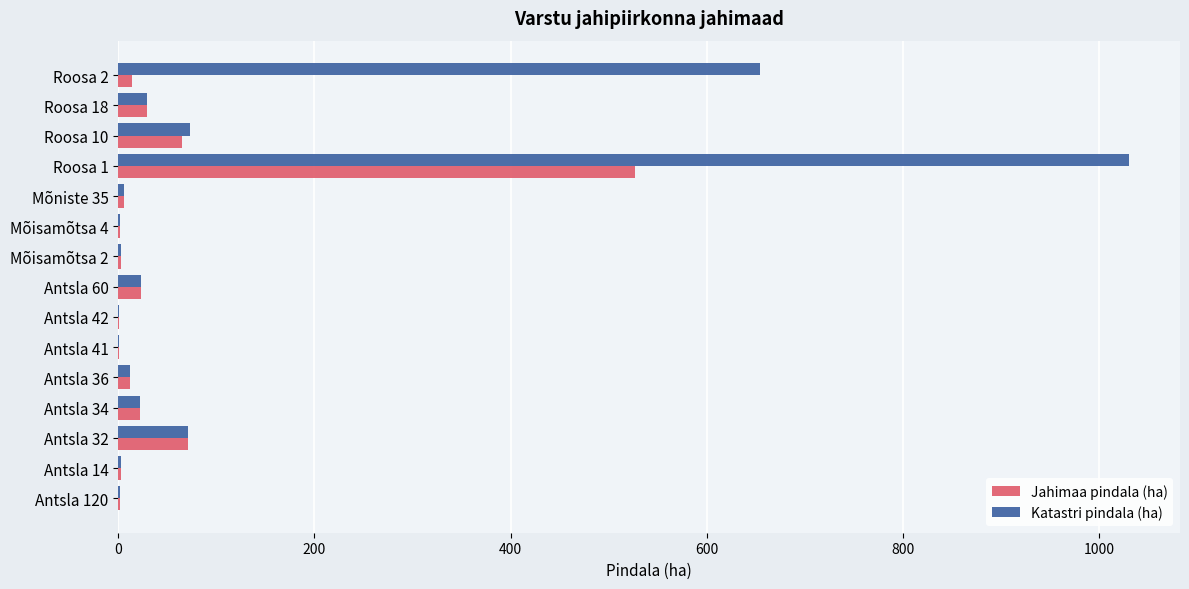

Is the value of Katastri pindala (ha) at Roosa 1 greater than the value of Jahimaa pindala (ha) at Roosa 2?

Yes